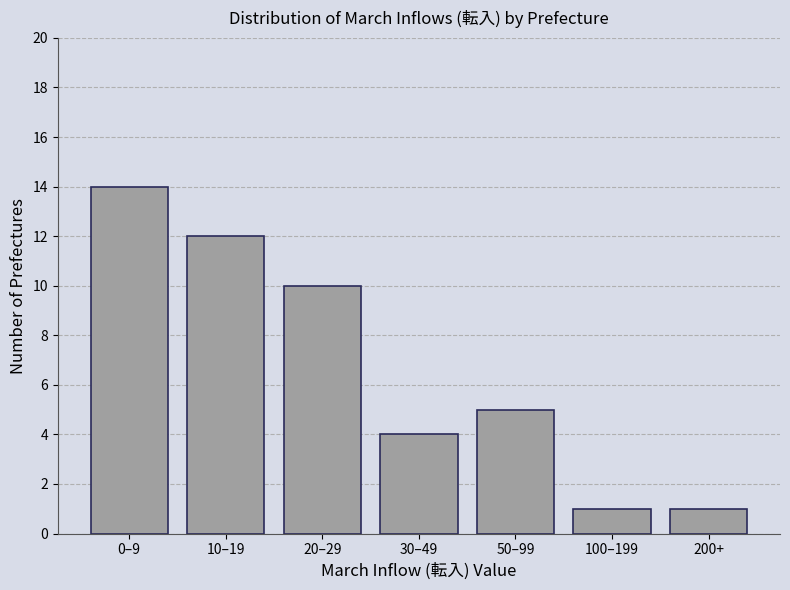

Reading left to right, extract all data points from this chart.

14	12	10	4	5	1	1